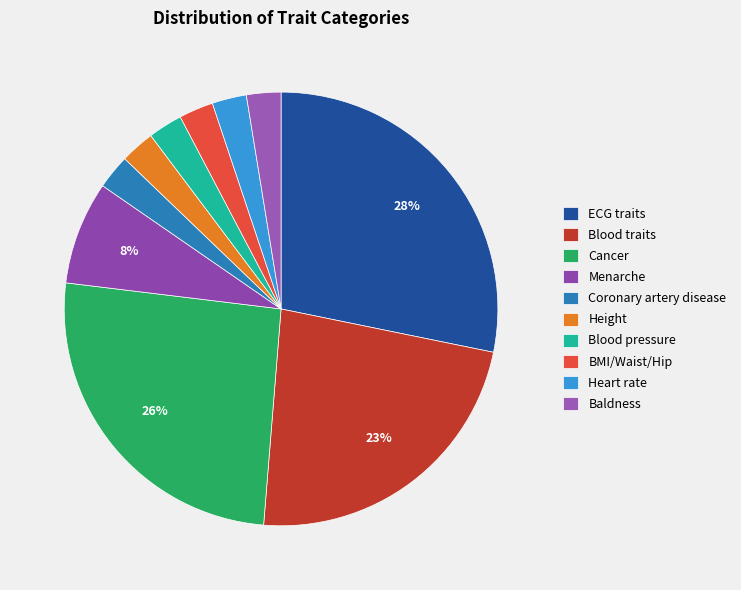

What percentage do Heart rate and Blood pressure together represent?

5.1%